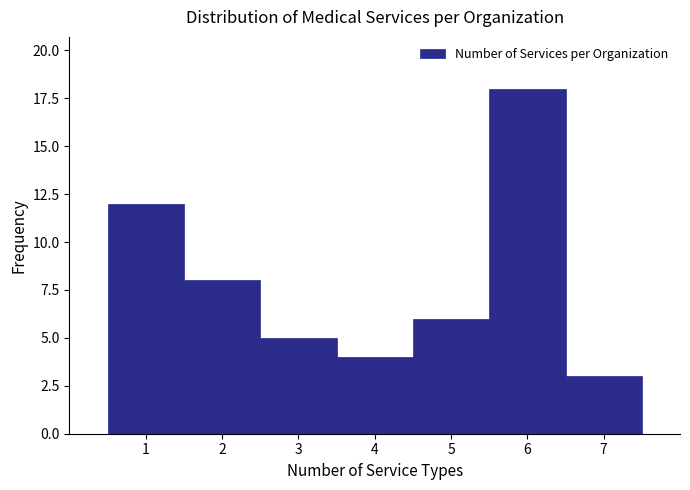

Reading left to right, list every bar in this chart as the range it spans on the x-axis followed by its height. The values are not printed on the chart, so give them approximately, as read against the axis.

0.5 to 1.5: 12
1.5 to 2.5: 8
2.5 to 3.5: 5
3.5 to 4.5: 4
4.5 to 5.5: 6
5.5 to 6.5: 18
6.5 to 7.5: 3